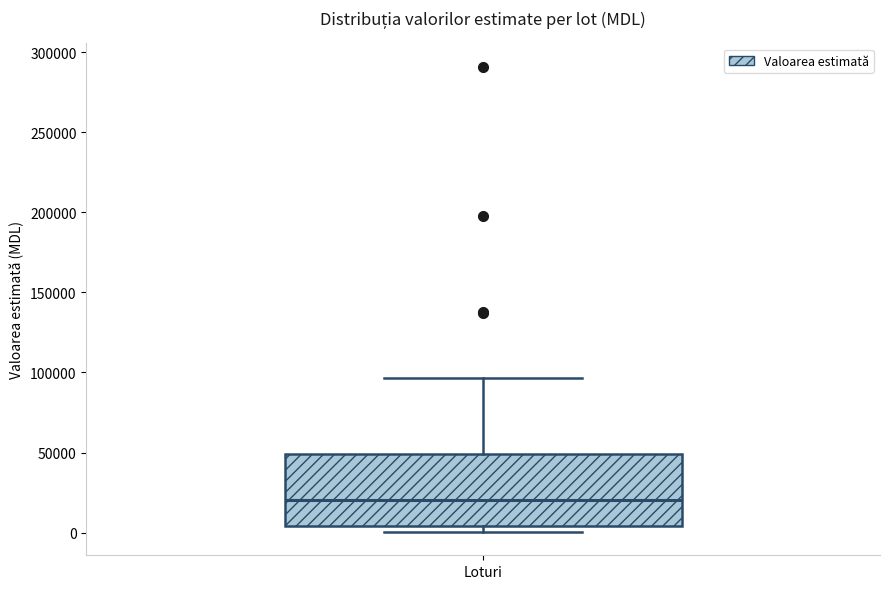

Read this box plot against the y-axis: the position of the median line, the range covered by the box, and the ends of both whiskers. The values are not printed on the chart, so give them approximately, as read against the axis.

median 20000, box 5000 to 50000, whiskers 0 to 95000